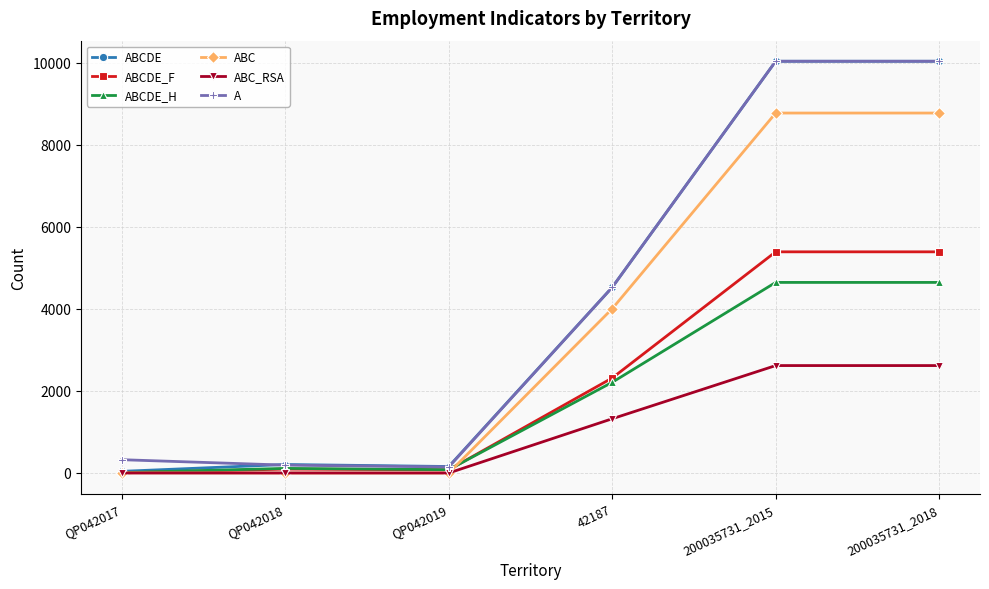

What is the label of the 4th point from the right?

QP042019